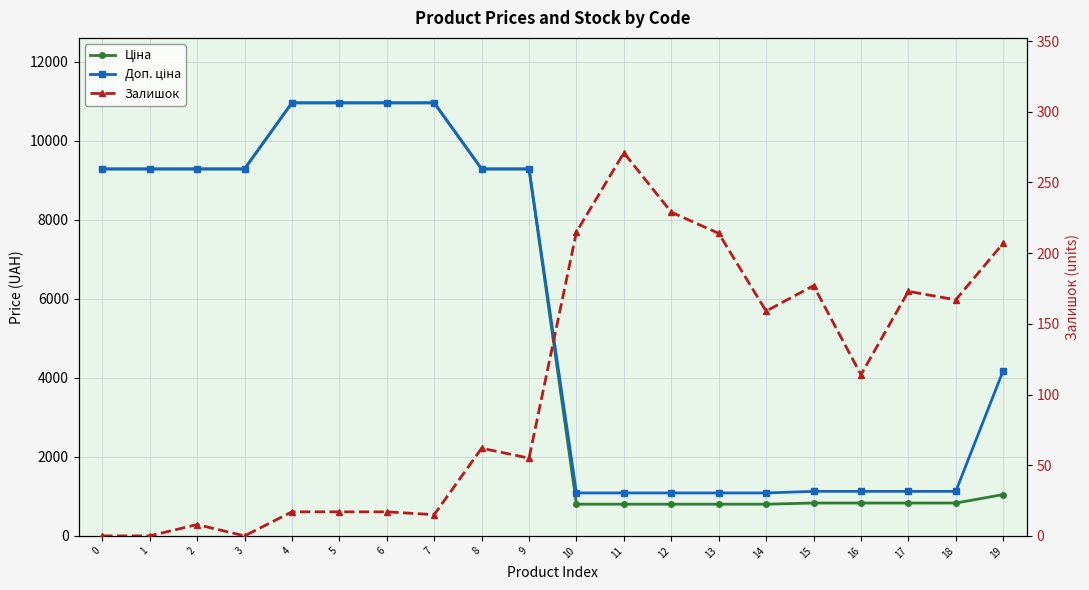

Where does the Залишок series first go above 114?

10